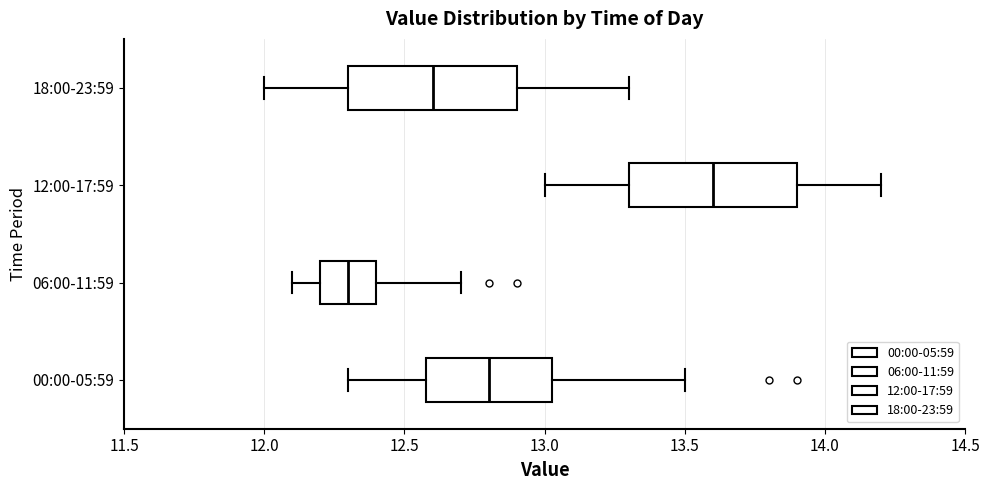

Where is the right edge of the box for 18:00-23:59 on the x-axis? The values are not printed on the chart, so give them approximately, as read against the axis.

12.90